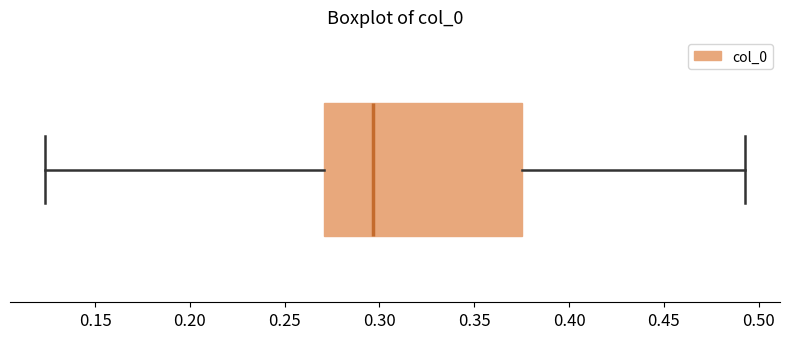

Transcribe this box plot: give where the median line is, the range the box spans, and where the two whiskers end, as read against the x-axis. The values are not printed on the chart, so give them approximately, as read against the axis.

median 0.295, box 0.270 to 0.375, whiskers 0.125 to 0.495